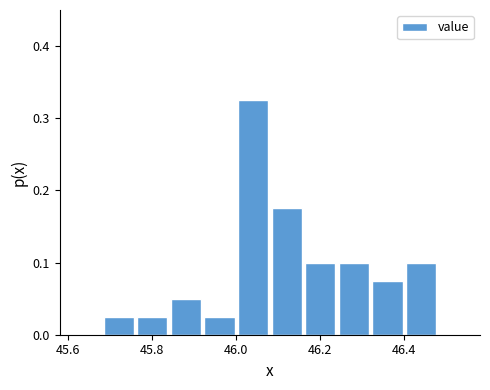

Reading left to right, transcribe this chart: for each bar, give the range it covers on the x-axis and its height. The values are not printed on the chart, so give them approximately, as read against the axis.

45.68 to 45.76: 0.03
45.76 to 45.84: 0.03
45.84 to 45.92: 0.05
45.92 to 46.00: 0.03
46.00 to 46.08: 0.33
46.08 to 46.16: 0.18
46.16 to 46.24: 0.10
46.24 to 46.32: 0.10
46.32 to 46.40: 0.08
46.40 to 46.48: 0.10